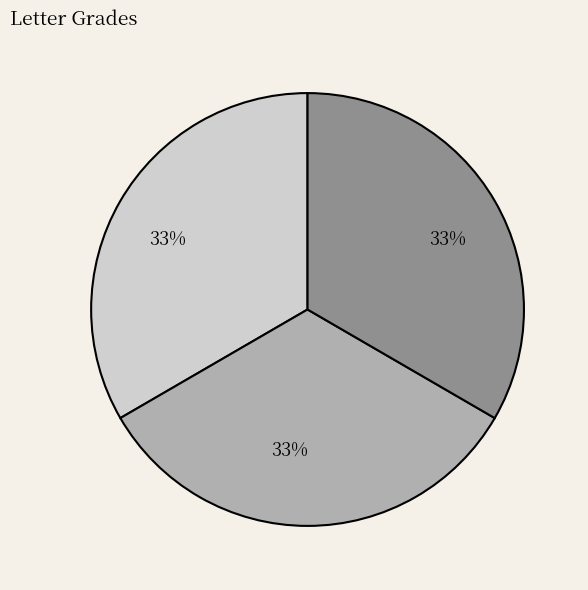

Is there a majority slice in this chart?

No